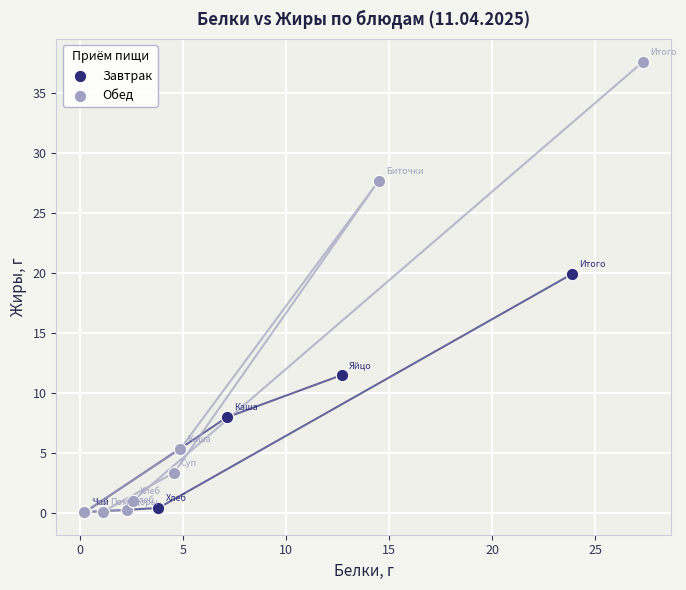

Which series has the largest Y range (max minus min)?

Обед